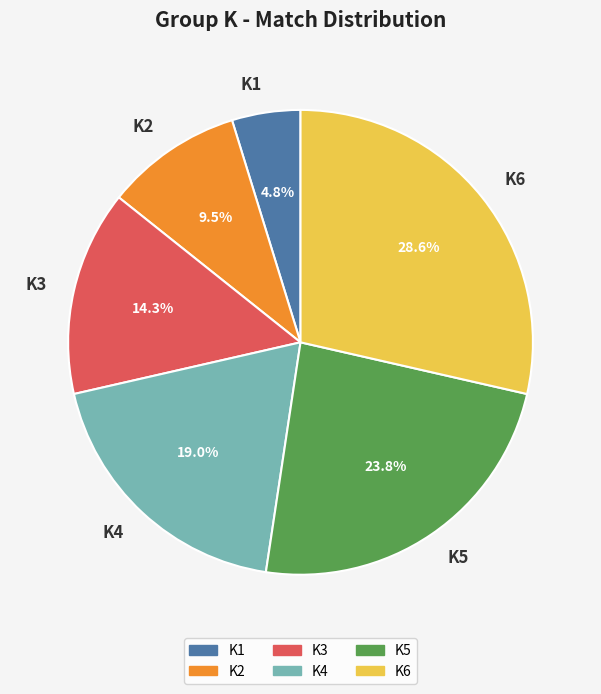

To the nearest percent, what percentage of the pie is K4?

19%